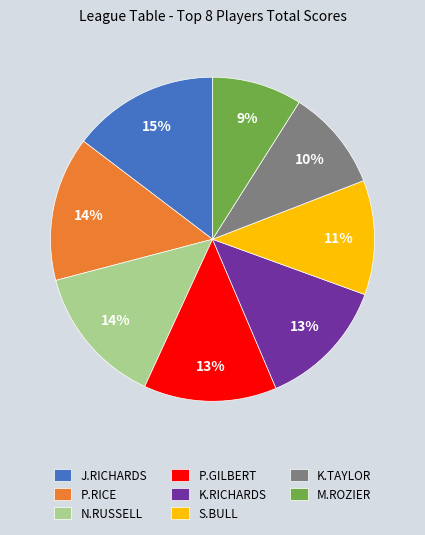

Is there a majority slice in this chart?

No